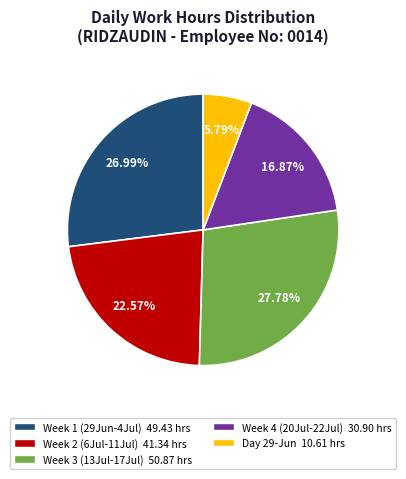

Is there any slice that represents more than half of the pie?

No